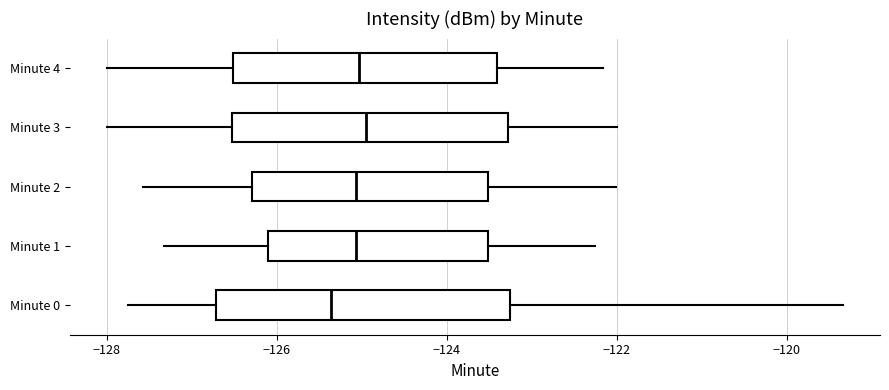

Reading bottom to top, read every box against the x-axis: the position of its median line, the range the box covers, and the ends of its whiskers. The values are not printed on the chart, so give them approximately, as read against the axis.

Minute 0: median -125.4, box -126.8 to -123.2, whiskers -127.8 to -119.4
Minute 1: median -125.0, box -126.0 to -123.6, whiskers -127.4 to -122.2
Minute 2: median -125.0, box -126.2 to -123.6, whiskers -127.6 to -122.0
Minute 3: median -125.0, box -126.6 to -123.2, whiskers -128.0 to -122.0
Minute 4: median -125.0, box -126.6 to -123.4, whiskers -128.0 to -122.2